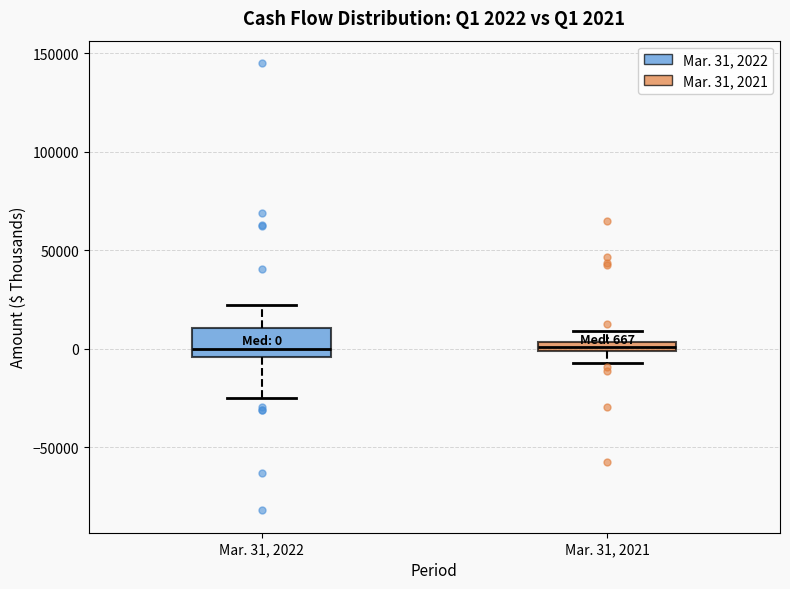

Comparing the boxes themselves (not the whiskers), which one is the tallest?

Mar. 31, 2022